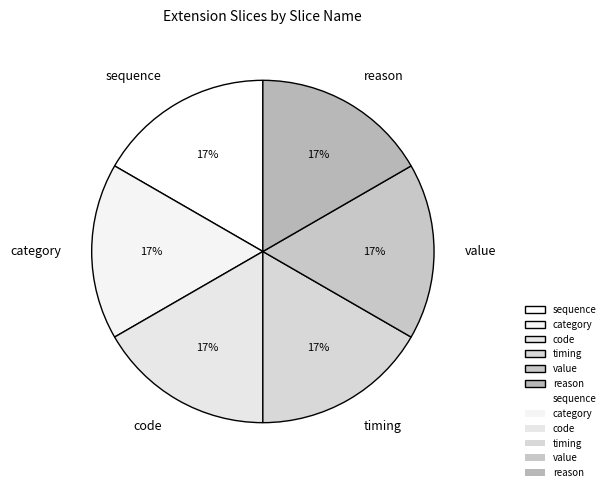

To the nearest percent, what is the average slice percentage?

17%